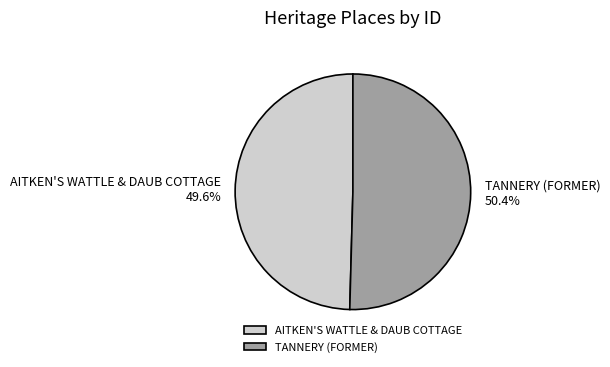

What percentage do AITKEN'S WATTLE & DAUB COTTAGE and TANNERY (FORMER) together represent?

100.0%